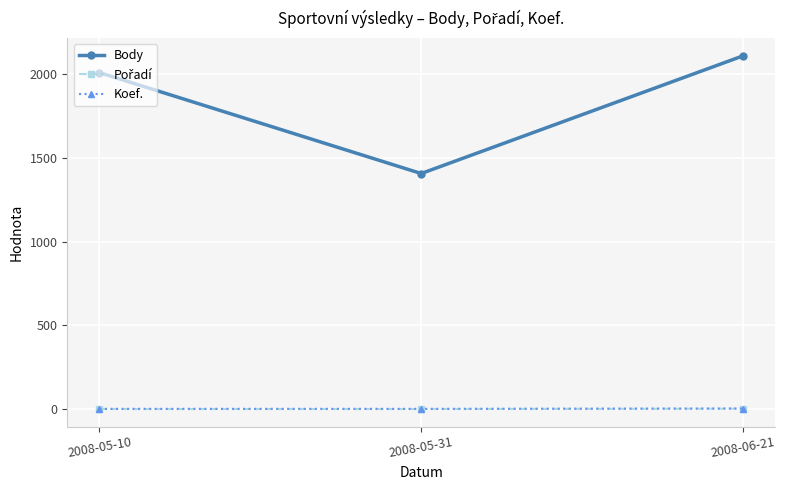

What is the difference between the maximum and minimum values in the Body series?

702